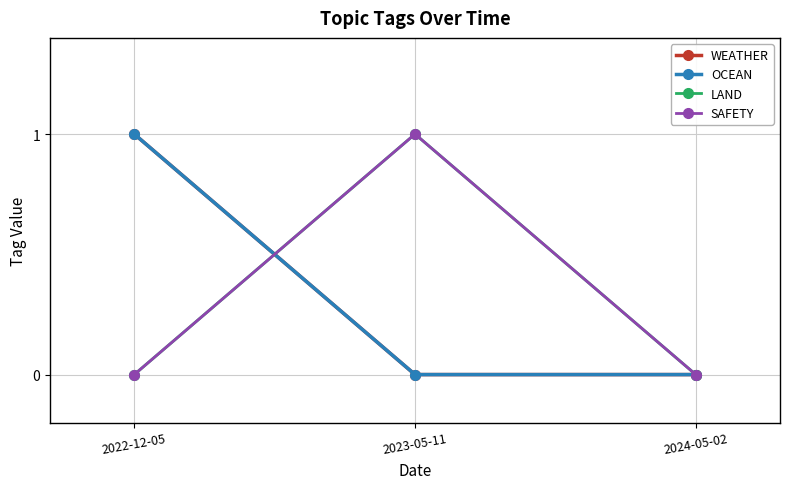

Is this an area chart (filled region under the line)?

No